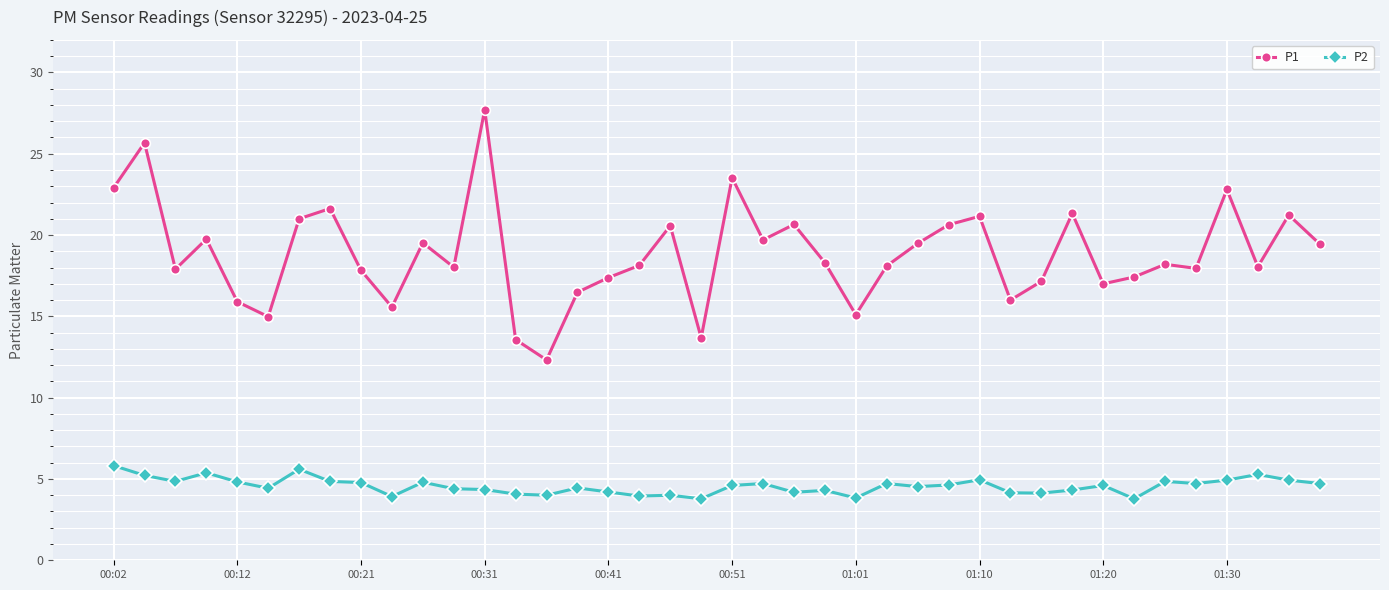

True or false: P2 has more than 2 points higher than both neighbors.

True